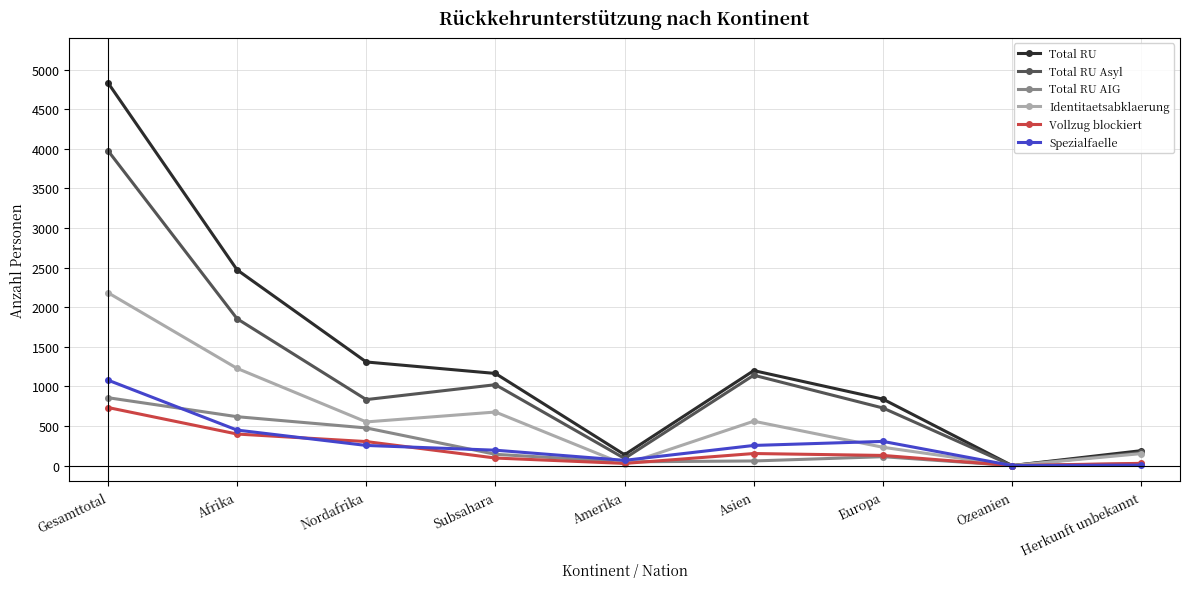

In Spezialfaelle, how many points are higher than both neighbors (excluding endpoints)?

1